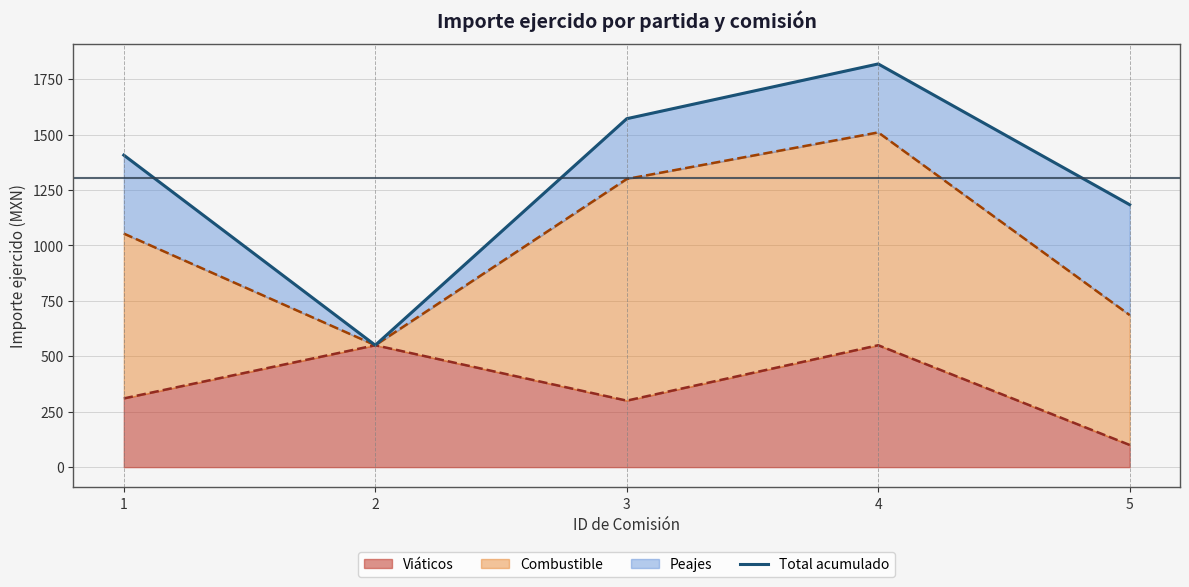

What is the average value?

1306.6